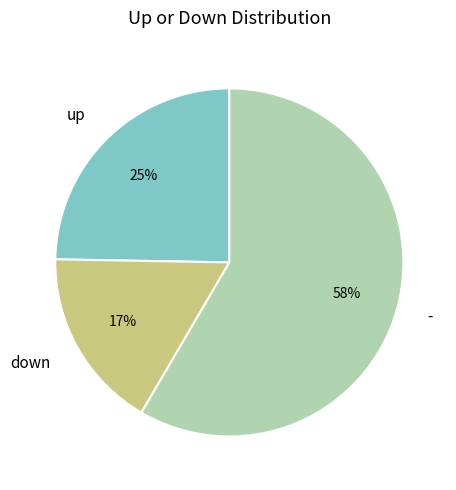

What is the ratio of the value at up to the value at -?

0.4